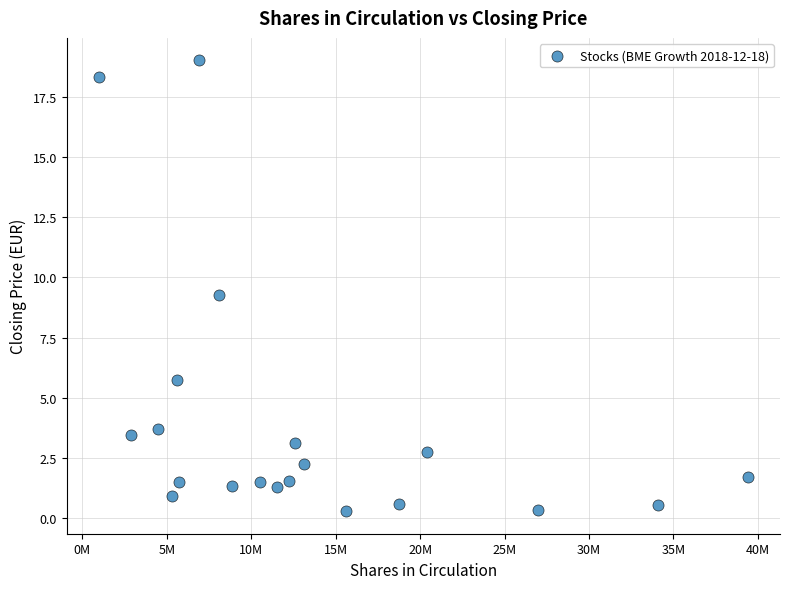

What is the range of X values (max minus min)?

38389067.0